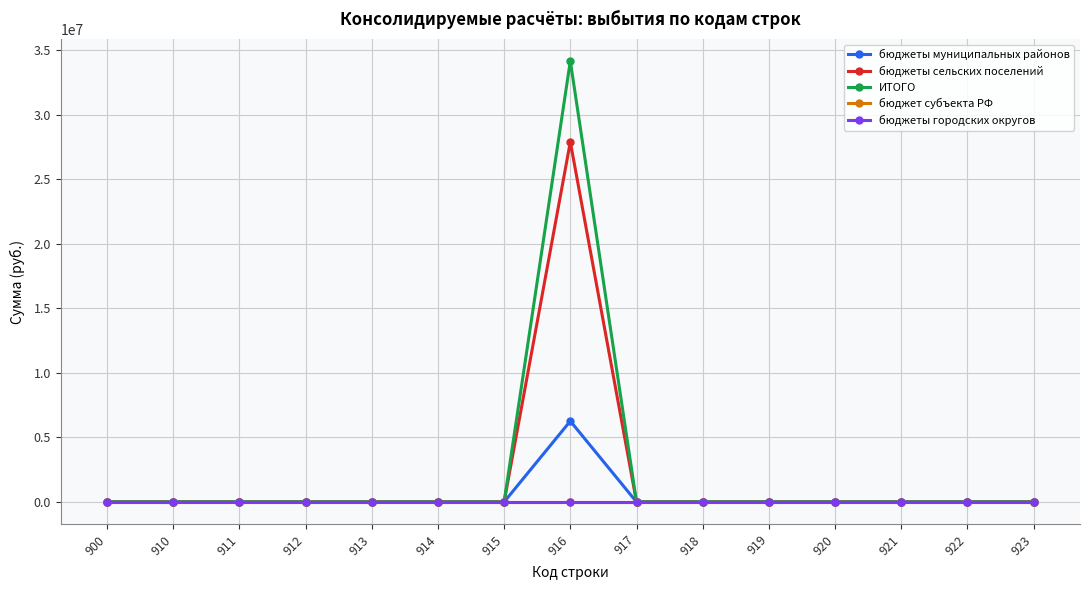

List the labels in order of бюджеты сельских поселений value, largest first.

916, 900, 910, 911, 912, 913, 914, 915, 917, 918, 919, 920, 921, 922, 923